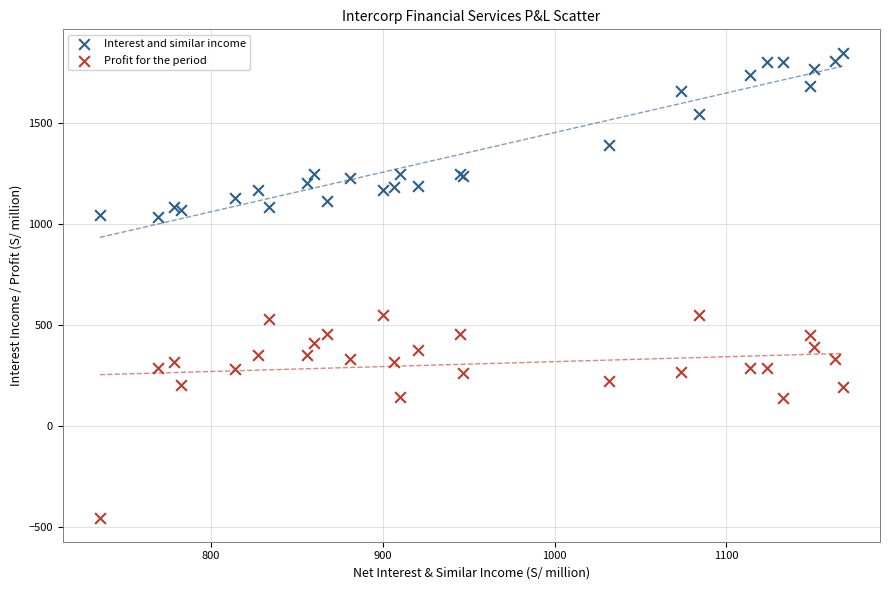

In the Interest and similar income series, what Y value is closest to 1442?

1392.1